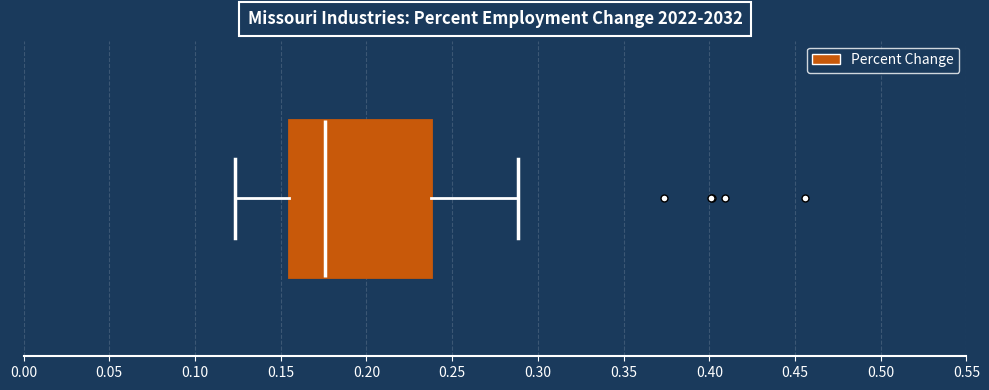

Where is the left edge of the box on the x-axis? The values are not printed on the chart, so give them approximately, as read against the axis.

0.155